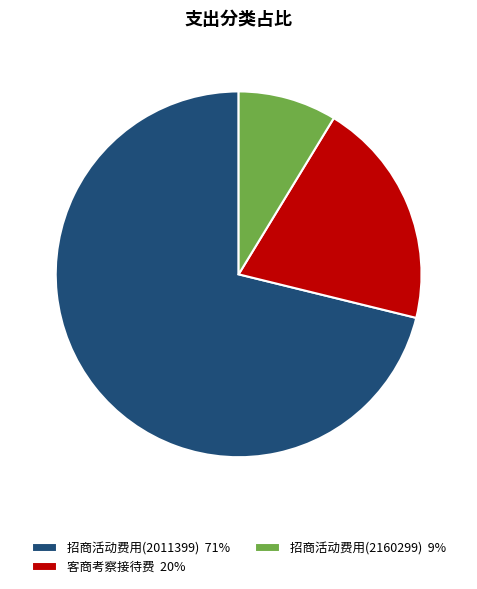

Which slice represents more than half of the pie?

招商活动费用(2011399)